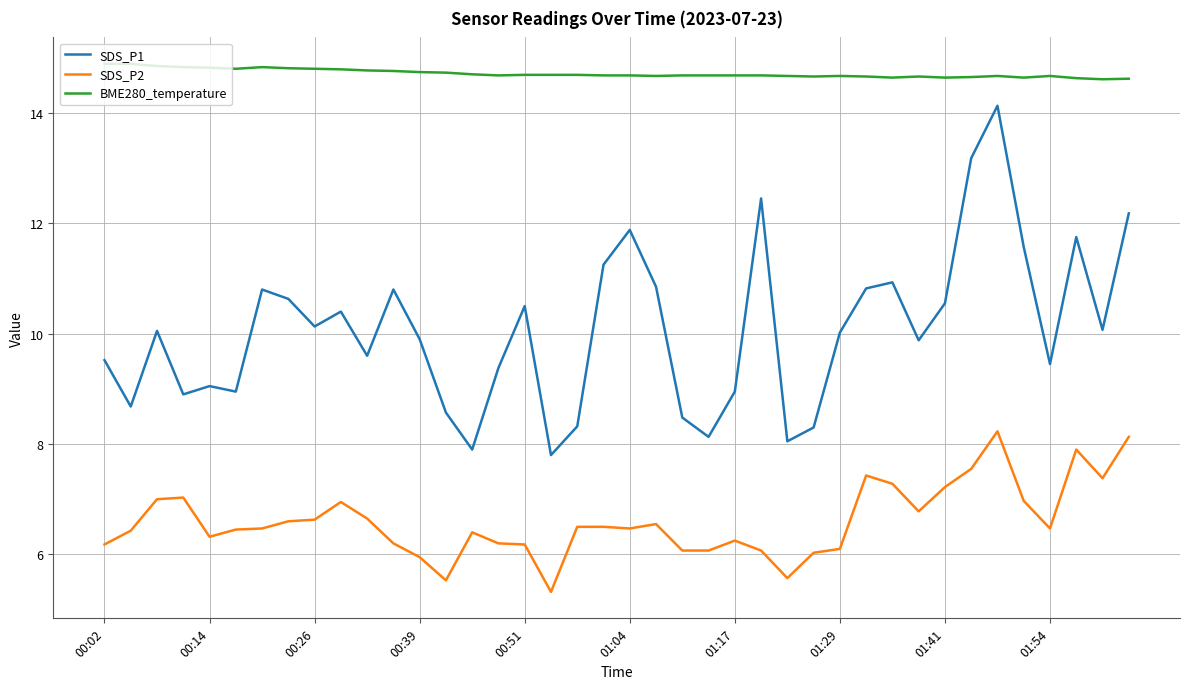

Which series has the largest range (max minus min)?

SDS_P1